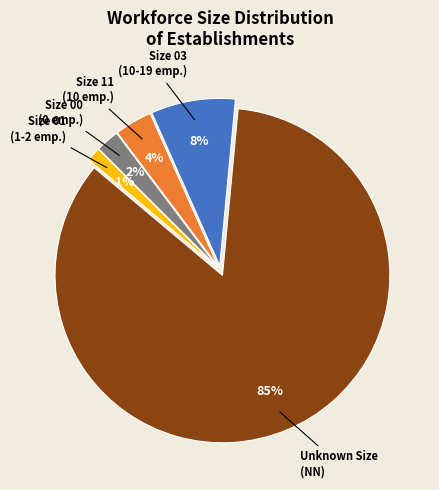

To the nearest percent, what is the average slice percentage?

20%